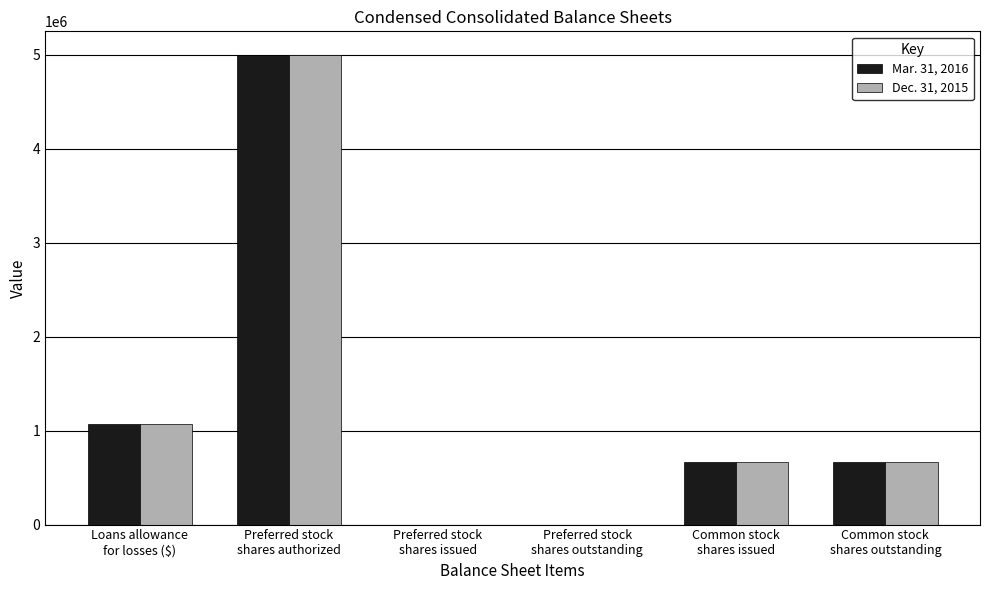

Count the number of data series in this chart.

2